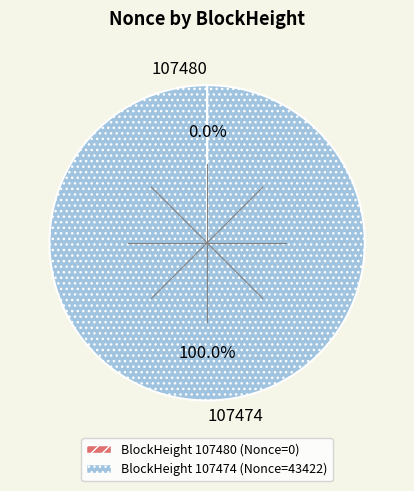

Is it true that 107474 is 92% of the pie?

False